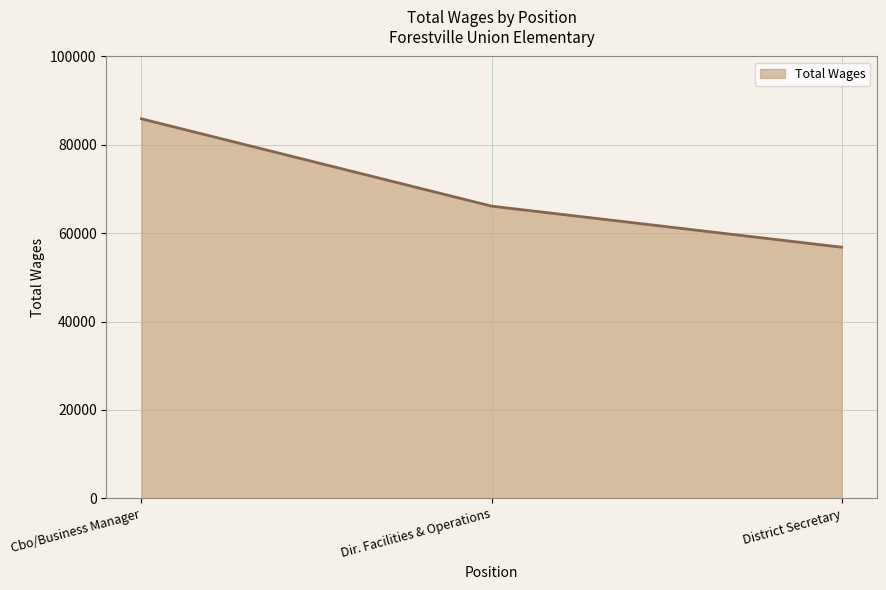

What is the sum of the values at Cbo/Business Manager and Dir. Facilities & Operations?

152019